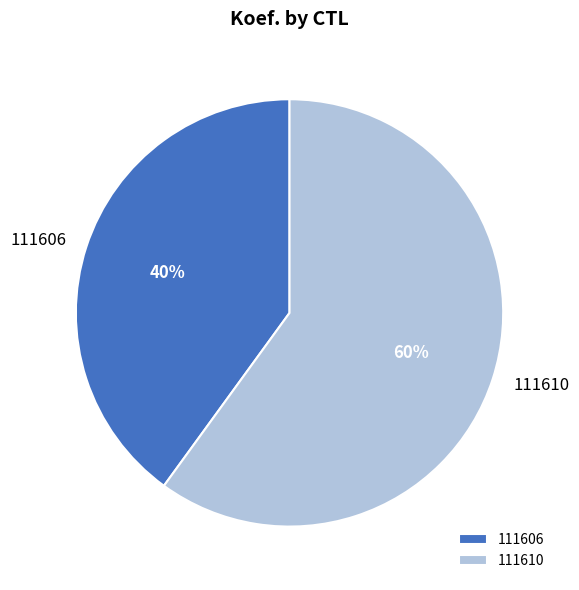

Which slice is the largest?

111610